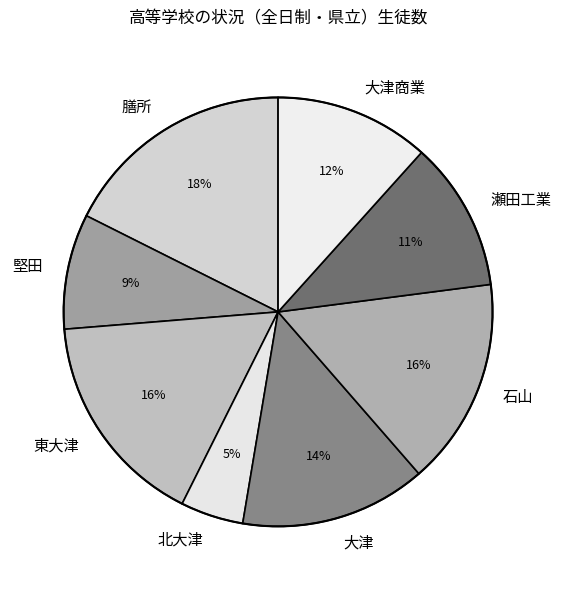

Between 東大津 and 瀬田工業, which is larger?

東大津